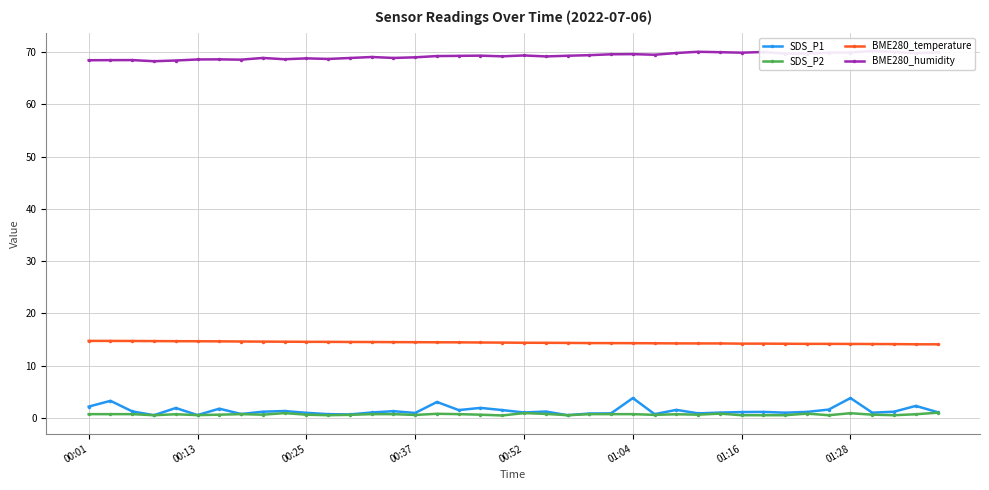

The BME280_temperature series shows 14.2 at 33. True or false?

True